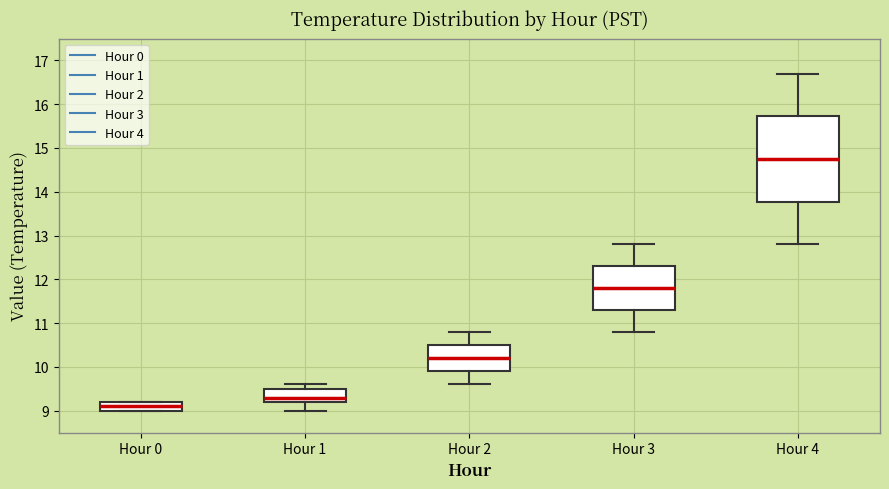

Reading left to right, read every box against the y-axis: the position of its median line, the range the box covers, and the ends of its whiskers. The values are not printed on the chart, so give them approximately, as read against the axis.

Hour 0: median 9.1, box 9.0 to 9.2, whiskers 9.0 to 9.2
Hour 1: median 9.3, box 9.2 to 9.5, whiskers 9.0 to 9.6
Hour 2: median 10.2, box 9.9 to 10.5, whiskers 9.6 to 10.8
Hour 3: median 11.8, box 11.3 to 12.3, whiskers 10.8 to 12.8
Hour 4: median 14.8, box 13.8 to 15.7, whiskers 12.8 to 16.7